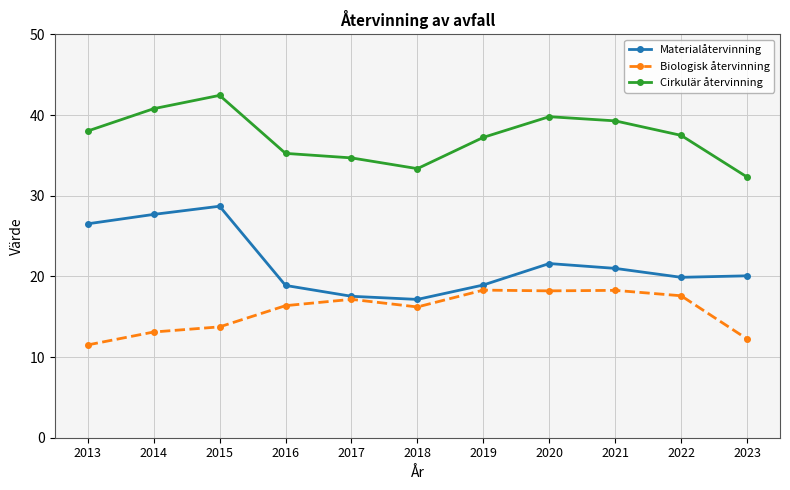

At which label does Cirkulär återvinning reach its peak?

2015